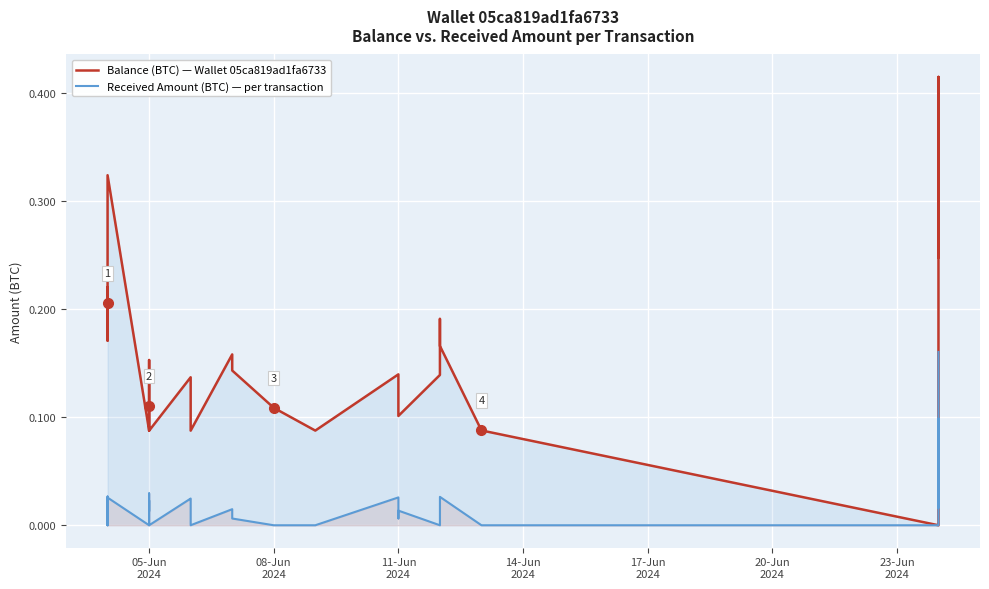

Reading left to right, extract all data points from this chart.

Balance (BTC) — Wallet 05ca819ad1fa6733: 0.2	0.2	0.2	0.2	0.2	0.2	0.3	0.1	0.1	0.2	0.1	0.1	0.1	0.1	0.1	0.1	0.1	0.2	0.1	0.1	0.1	0.1	0.1	0.1	0.1	0.1	0.1	0.1	0.1	0.2	0.2	0.1	0.1	0.0	0.0	0.4	0.3	0.3	0.2
Received Amount (BTC) — per transaction: 0.0	0.0	0.0	0.0	0.0	0.0	0.0	0.0	0.0	0.0	0.0	0.0	0.0	0.0	0.0	0.0	0.0	0.0	0.0	0.0	0.0	0.0	0.0	0.0	0.0	0.0	0.0	0.0	0.0	0.0	0.0	0.0	0.0	0.0	0.0	0.1	0.1	0.0	0.2